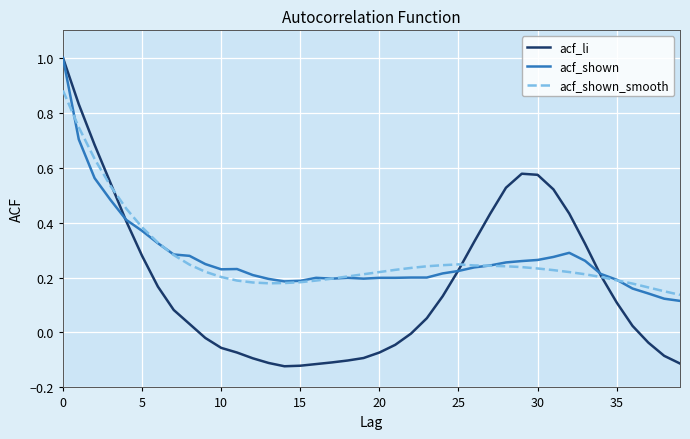

What is the greatest value displayed?

1.0